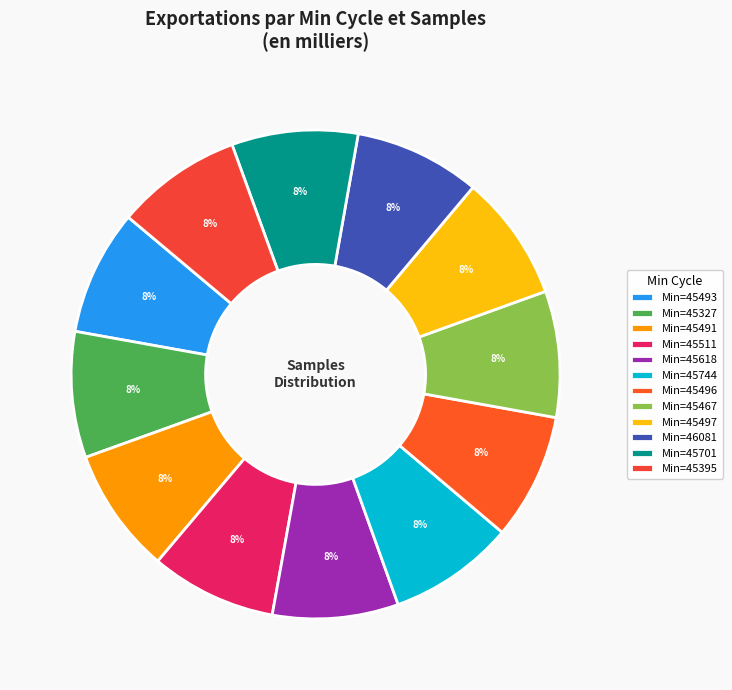

Count the number of slices in the pie.

12